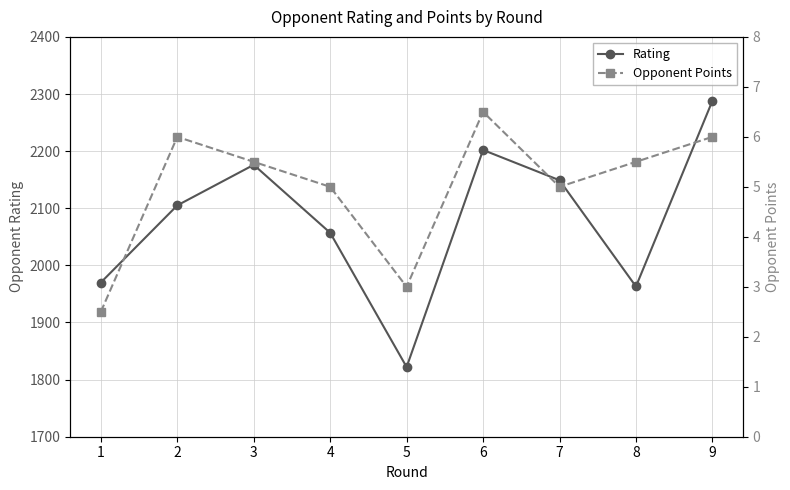

Count the number of data series in this chart.

2